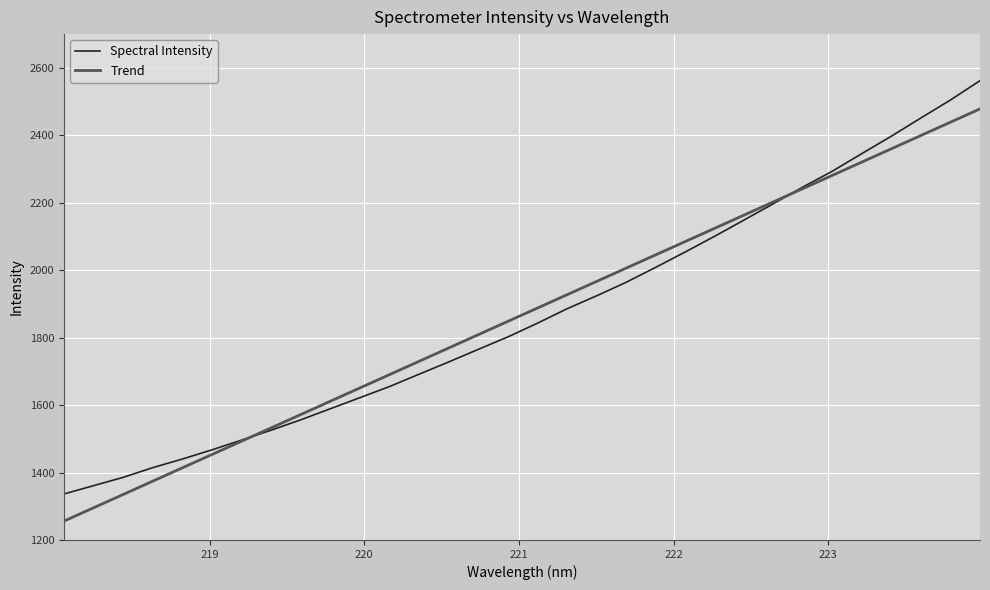

What is the average value of the Trend series?

1867.4